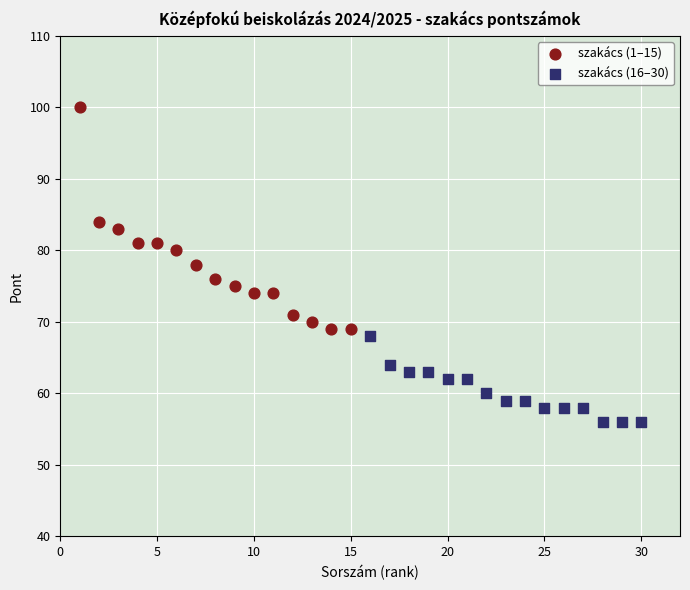

Which series reaches the maximum Y coordinate?

szakács (1–15)